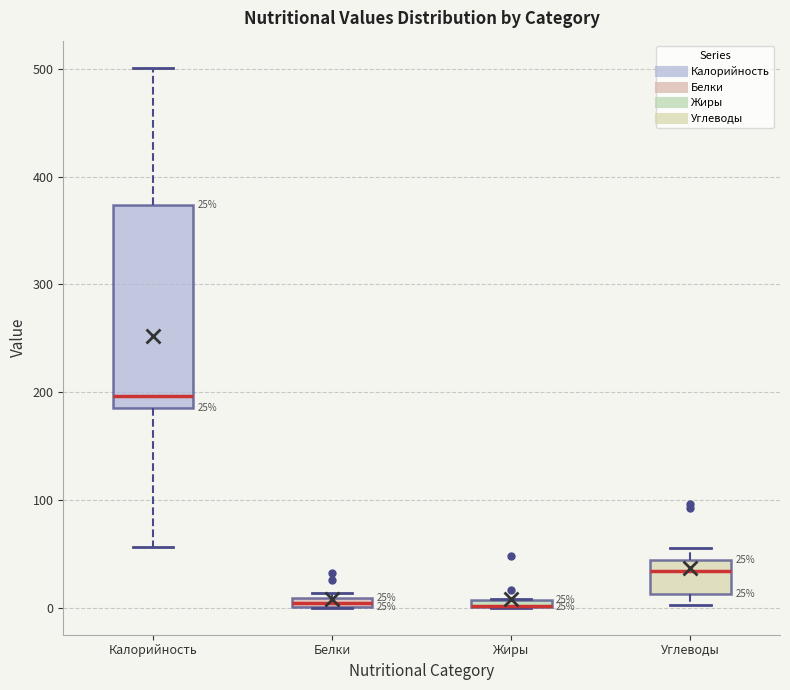

Which box is the tallest, from its lower edge to its upper edge?

Калорийность